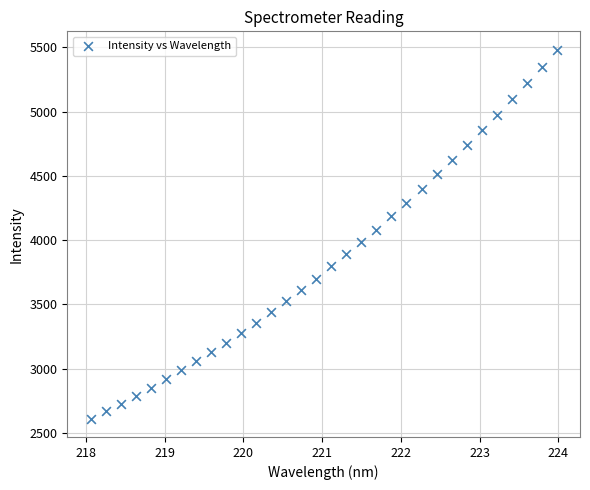

What is the range of X values (max minus min)?

5.9